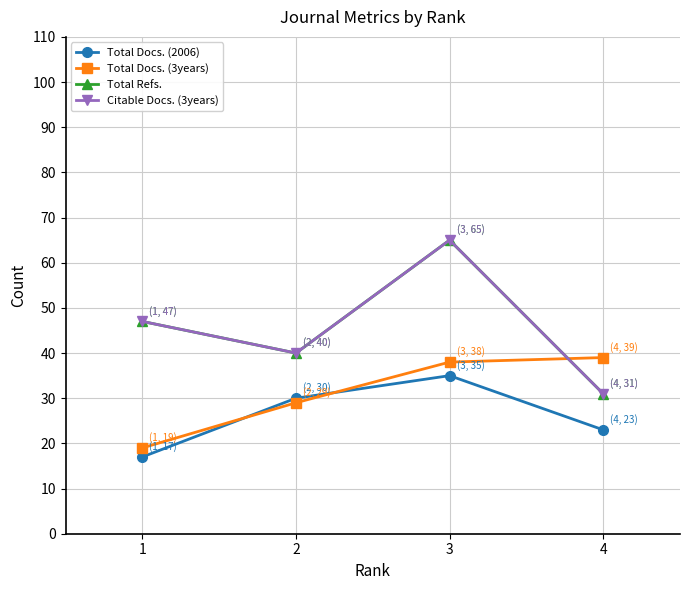

What is the total value across all series at 1?

130